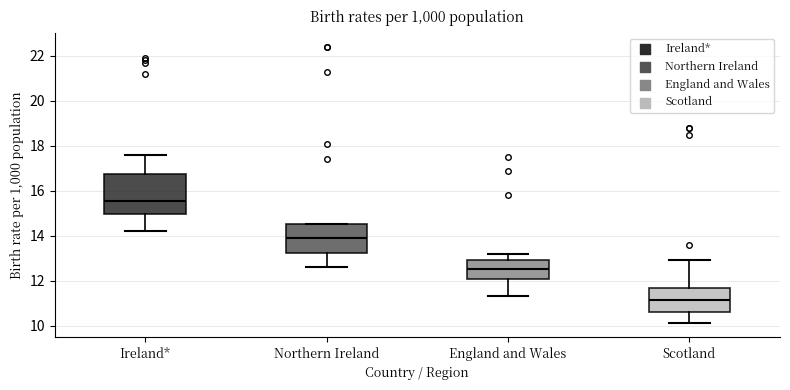

Which box has the highest median line?

Ireland*